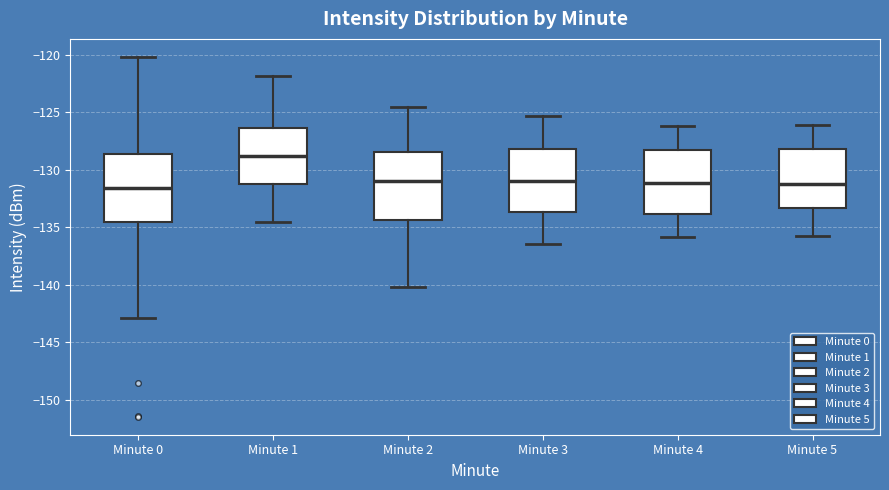

Reading left to right, read every box against the y-axis: the position of its median line, the range the box covers, and the ends of its whiskers. The values are not printed on the chart, so give them approximately, as read against the axis.

Minute 0: median -131.5, box -134.5 to -128.5, whiskers -143.0 to -120.0
Minute 1: median -129.0, box -131.0 to -126.5, whiskers -134.5 to -122.0
Minute 2: median -131.0, box -134.5 to -128.5, whiskers -140.0 to -124.5
Minute 3: median -131.0, box -133.5 to -128.0, whiskers -136.5 to -125.5
Minute 4: median -131.0, box -134.0 to -128.5, whiskers -136.0 to -126.0
Minute 5: median -131.5, box -133.5 to -128.0, whiskers -136.0 to -126.0